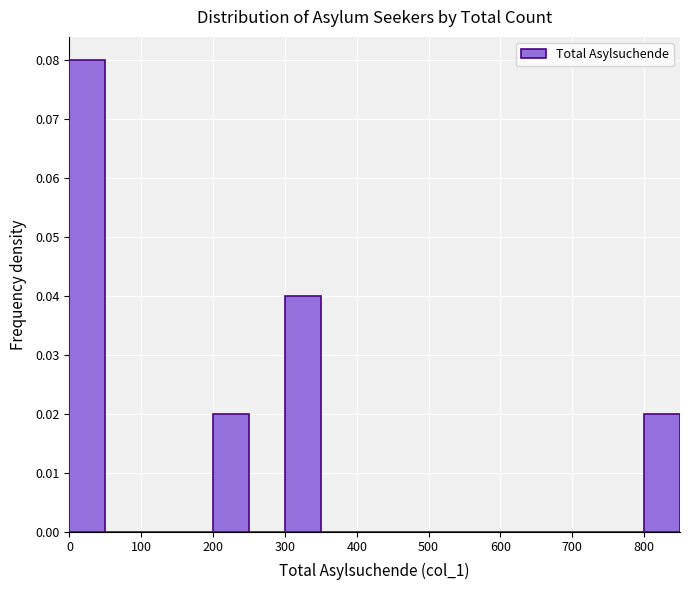

Reading left to right, list every bar in this chart as the range it spans on the x-axis followed by its height. The values are not printed on the chart, so give them approximately, as read against the axis.

0 to 50: 0.08
50 to 100: 0
100 to 150: 0
150 to 200: 0
200 to 250: 0.02
250 to 300: 0
300 to 350: 0.04
350 to 400: 0
400 to 450: 0
450 to 500: 0
500 to 550: 0
550 to 600: 0
600 to 650: 0
650 to 700: 0
700 to 750: 0
750 to 800: 0
800 to 850: 0.02